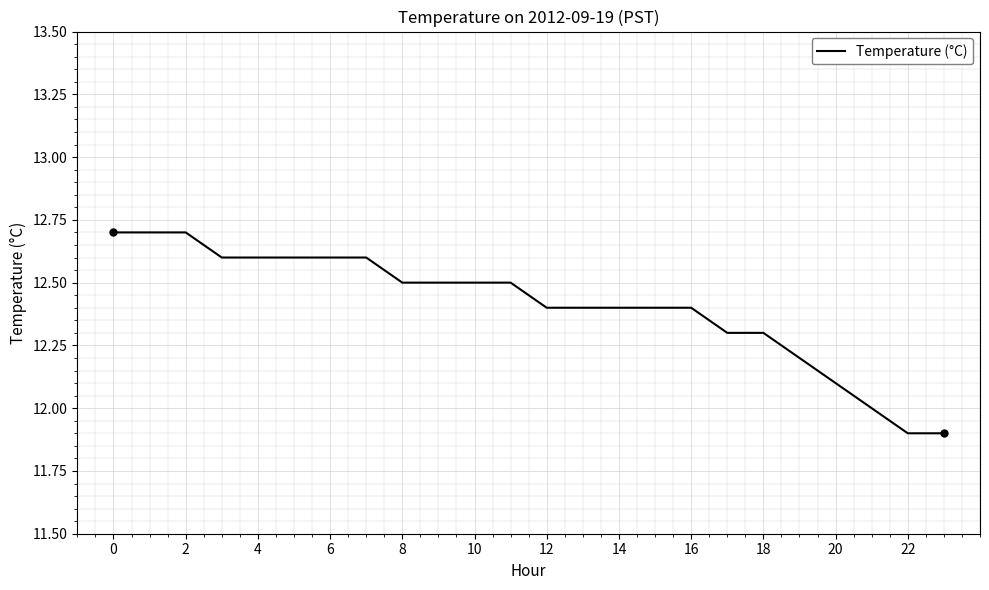

What is the maximum value shown in the chart?

12.7